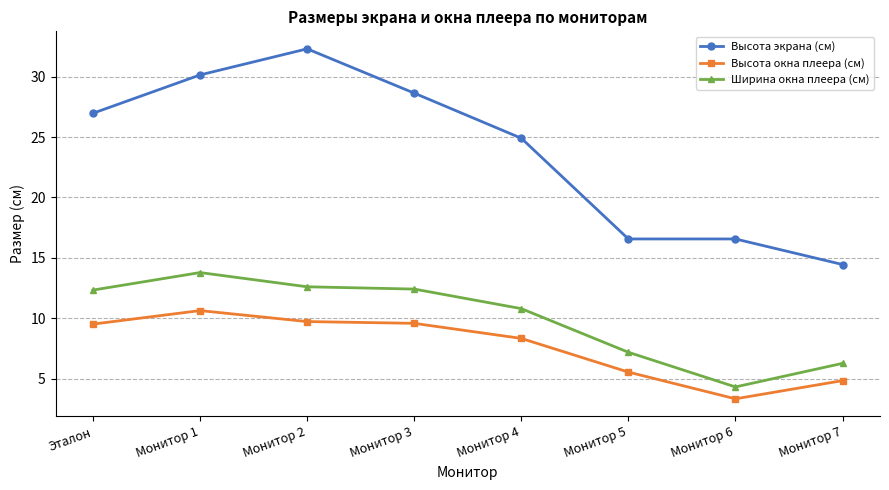

What is the difference between the maximum and minimum values in the Высота окна плеера (см) series?

7.3